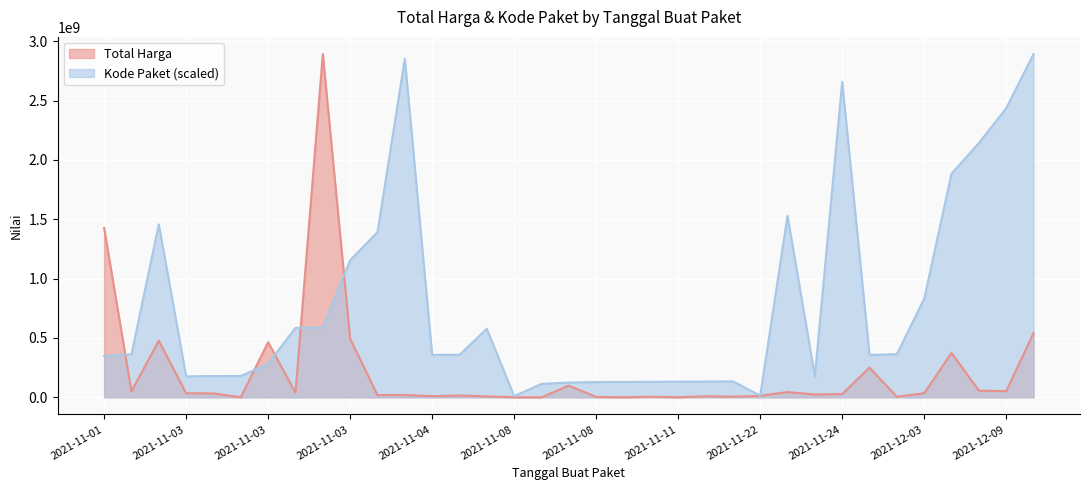

The Total Harga series shows 39118577.2 at 2021-12-09. True or false?

False